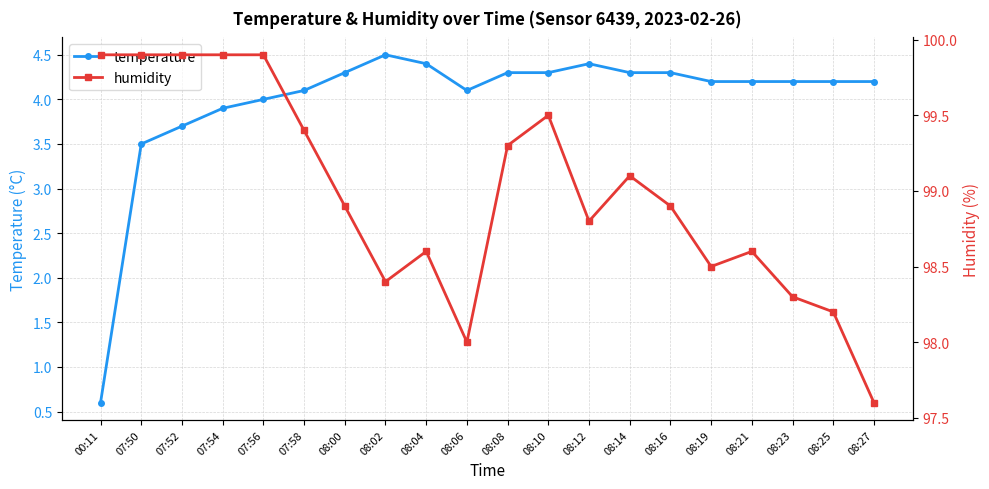

At which category does humidity reach its first local peak?

08:04